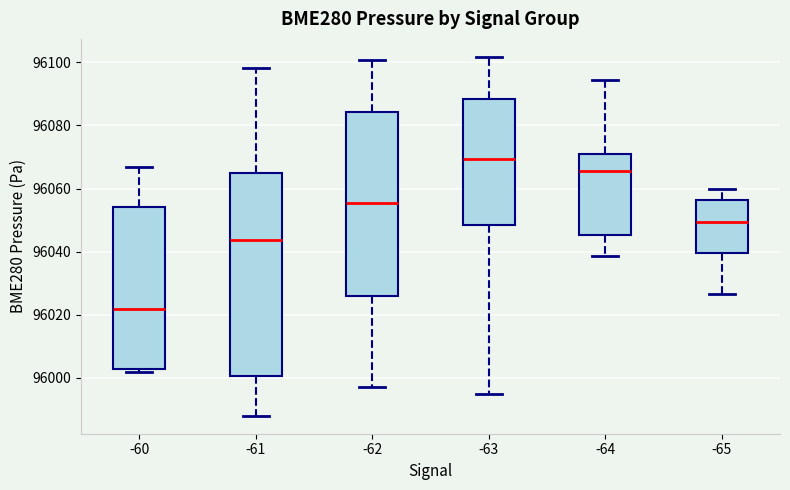

Reading left to right, transcribe this box plot: for each box, give where its median line is, the range the box spans, and where its two whiskers end, as read against the y-axis. The values are not printed on the chart, so give them approximately, as read against the axis.

-60: median 96022, box 96002 to 96054, whiskers 96002 (just below the box's lower edge) to 96066
-61: median 96044, box 96000 to 96066, whiskers 95988 to 96098
-62: median 96056, box 96026 to 96084, whiskers 95998 to 96100
-63: median 96070, box 96048 to 96088, whiskers 95994 to 96102
-64: median 96066, box 96046 to 96070, whiskers 96038 to 96094
-65: median 96050, box 96040 to 96056, whiskers 96026 to 96060